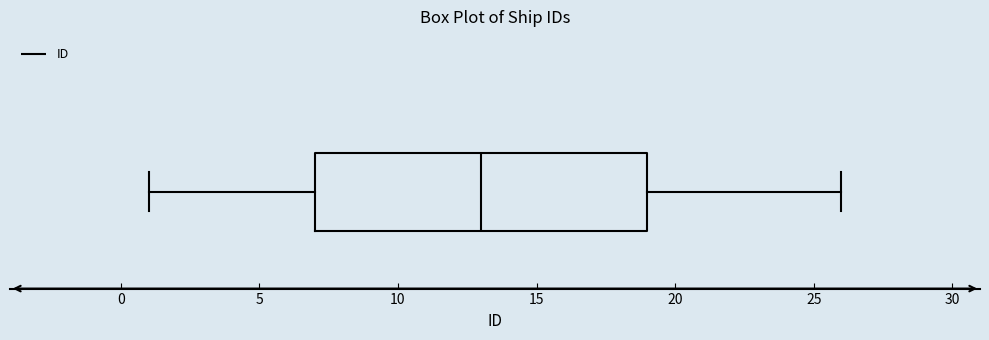

Where is the left edge of the box on the x-axis? The values are not printed on the chart, so give them approximately, as read against the axis.

7